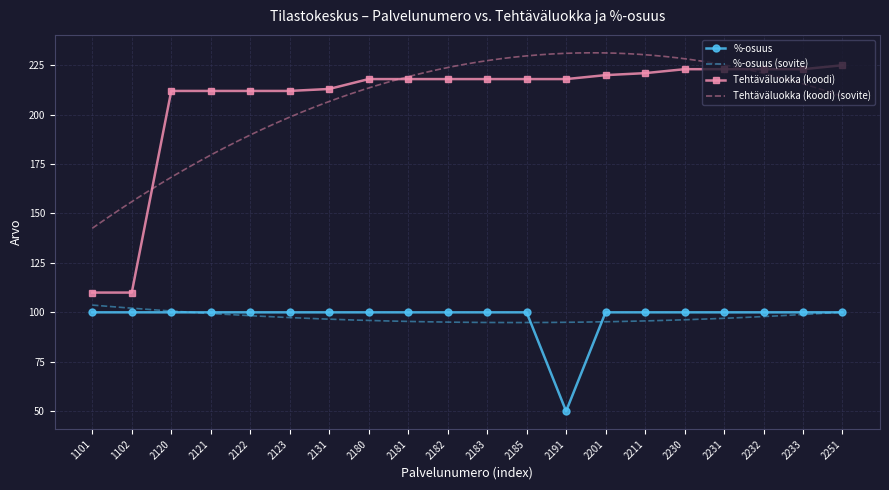

Which category has the highest value in the %-osuus series?

1101